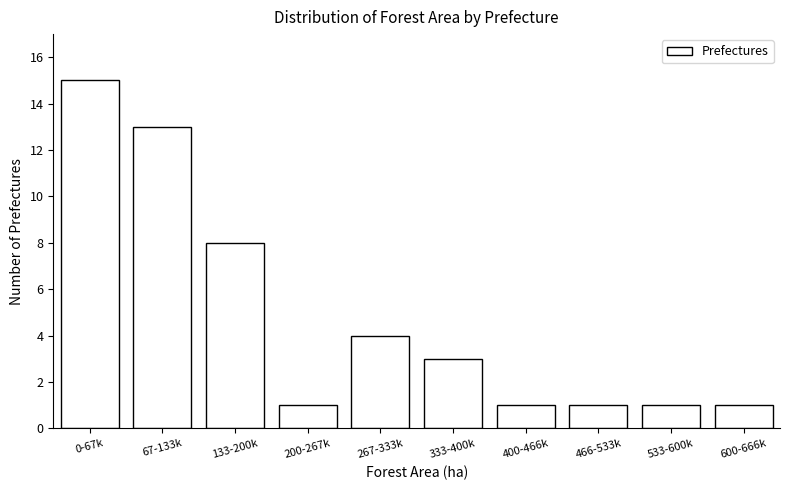

Reading left to right, extract all data points from this chart.

0-67k=15	67-133k=13	133-200k=8	200-267k=1	267-333k=4	333-400k=3	400-466k=1	466-533k=1	533-600k=1	600-666k=1